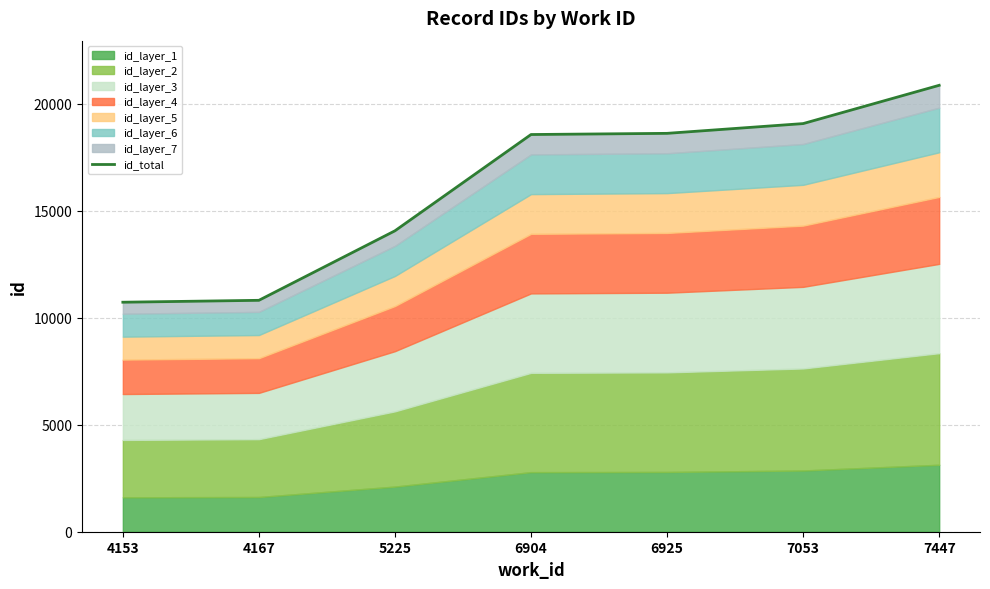

What is the change in value from 4153 to 5225?

+3336